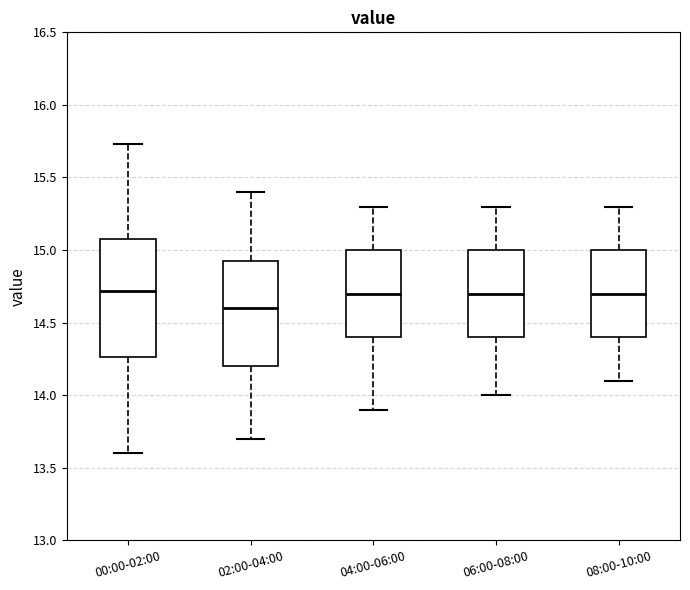

Which box is the tallest, from its lower edge to its upper edge?

00:00-02:00